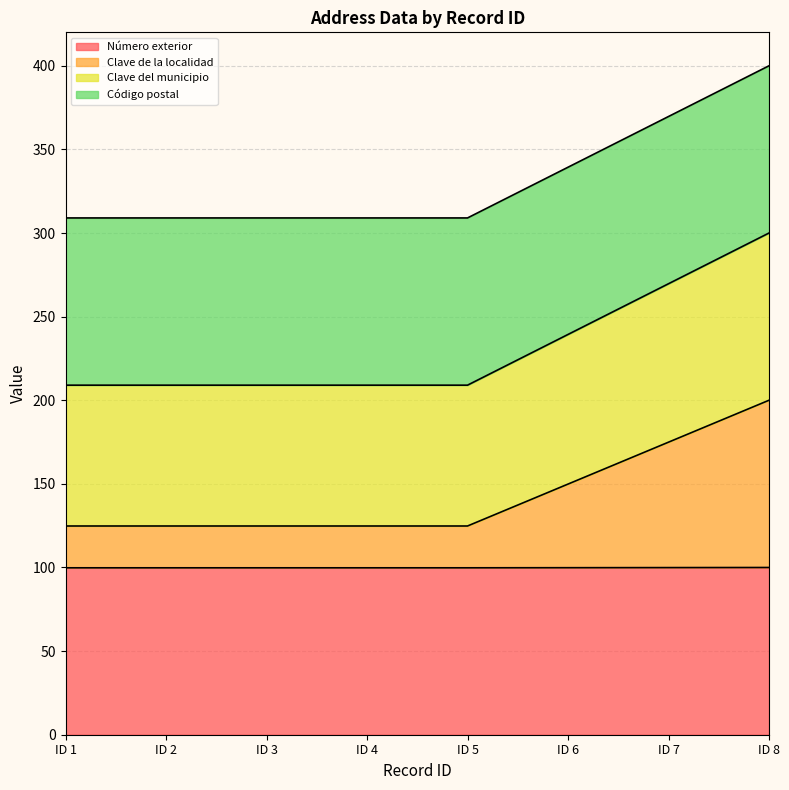

True or false: Clave de la localidad and Código postal intersect in this chart.

False